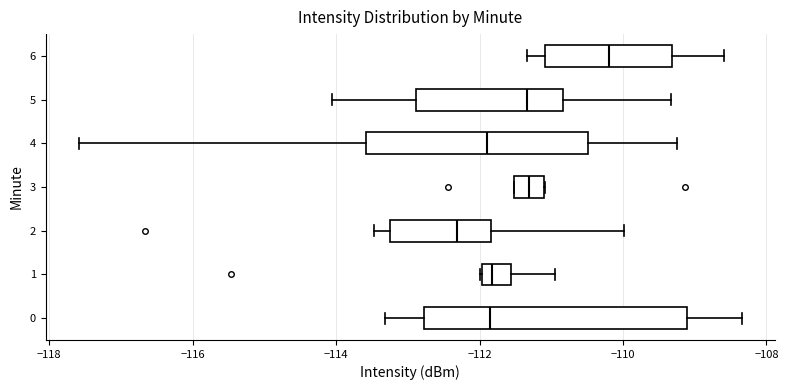

Reading bottom to top, transcribe this box plot: for each box, give where its median line is, the range the box spans, and where its two whiskers end, as read against the x-axis. The values are not printed on the chart, so give them approximately, as read against the axis.

0: median -111.8, box -112.8 to -109.2, whiskers -113.4 to -108.4
1: median -111.8, box -112.0 to -111.6, whiskers -112.0 to -111.0
2: median -112.4, box -113.2 to -111.8, whiskers -113.4 to -110.0
3: median -111.4, box -111.6 to -111.0, whiskers -111.6 to -111.0
4: median -111.8, box -113.6 to -110.4, whiskers -117.6 to -109.2
5: median -111.4, box -112.8 to -110.8, whiskers -114.0 to -109.4
6: median -110.2, box -111.0 to -109.4, whiskers -111.4 to -108.6